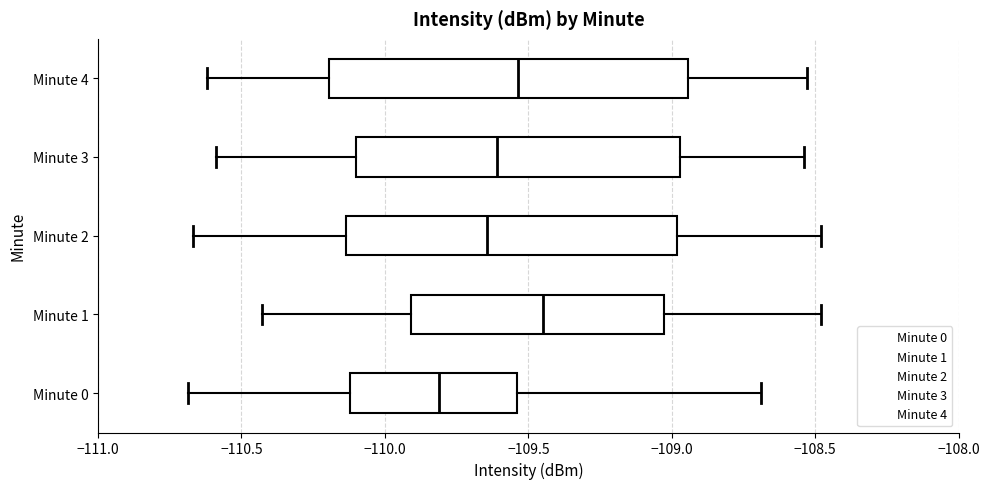

Reading bottom to top, transcribe this box plot: for each box, give where its median line is, the range the box spans, and where its two whiskers end, as read against the x-axis. The values are not printed on the chart, so give them approximately, as read against the axis.

Minute 0: median -109.80, box -110.10 to -109.55, whiskers -110.70 to -108.70
Minute 1: median -109.45, box -109.90 to -109.05, whiskers -110.45 to -108.50
Minute 2: median -109.65, box -110.15 to -109.00, whiskers -110.65 to -108.50
Minute 3: median -109.60, box -110.10 to -108.95, whiskers -110.60 to -108.55
Minute 4: median -109.55, box -110.20 to -108.95, whiskers -110.60 to -108.55